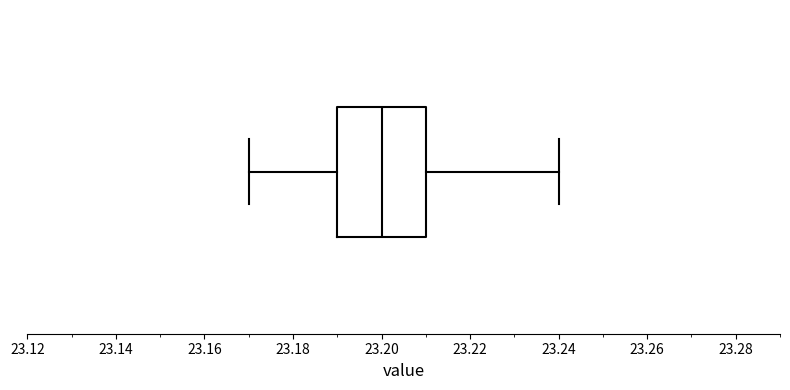

Read this box plot against the x-axis: the position of the median line, the range covered by the box, and the ends of both whiskers. The values are not printed on the chart, so give them approximately, as read against the axis.

median 23.20, box 23.19 to 23.21, whiskers 23.17 to 23.24